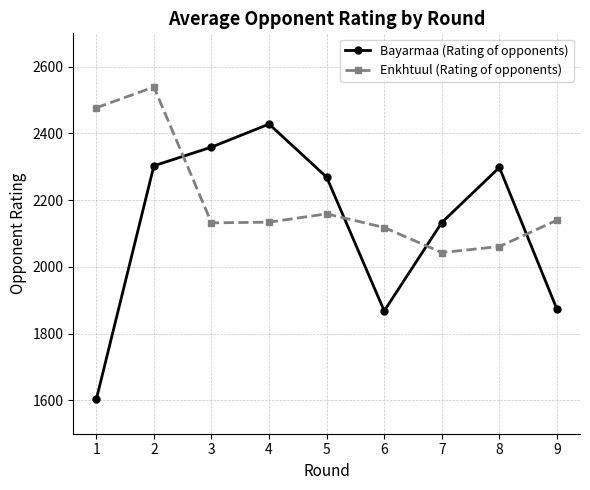

Is the value of Bayarmaa (Rating of opponents) at 4 greater than the value of Enkhtuul (Rating of opponents) at 1?

No